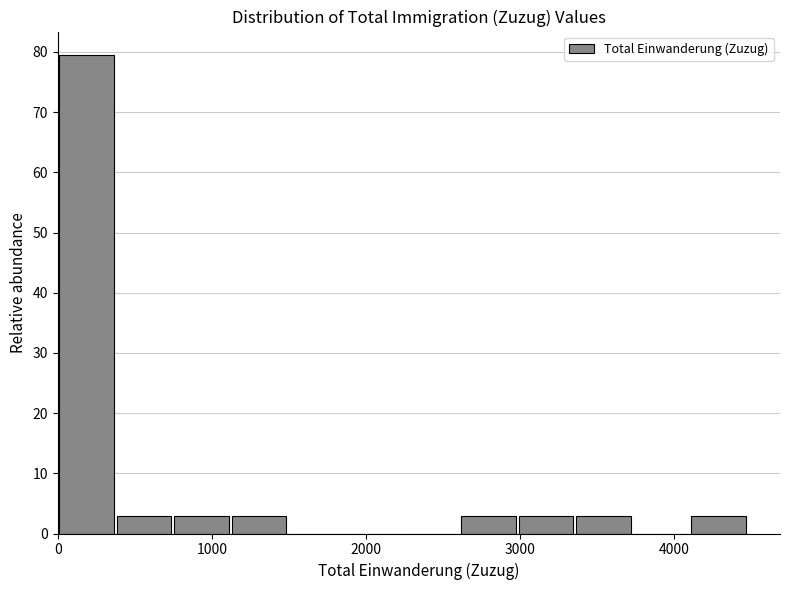

Around what value on the x-axis is the tallest bar? Give the approximate position of its centre, as read against the axis.

200